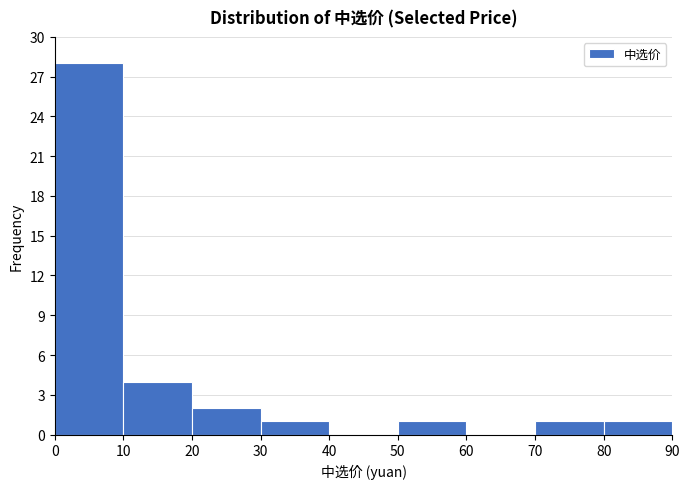

Over which range of the x-axis is the bar tallest?

0 to 10